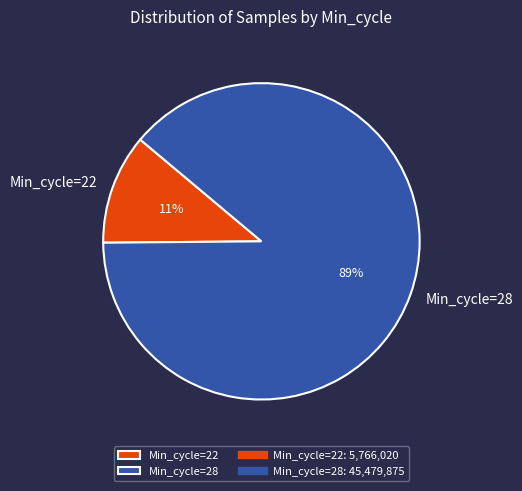

True or false: Min_cycle=22 accounts for 20% of the total.

False